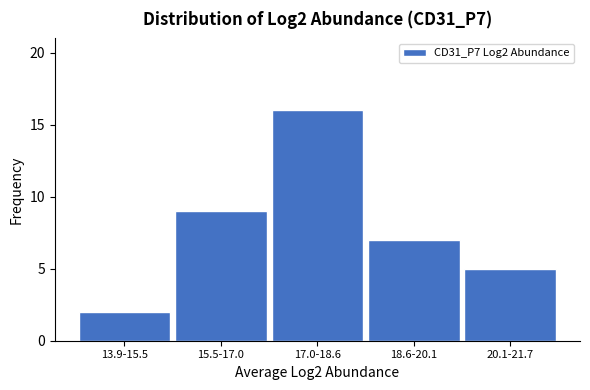

Reading left to right, what are all the values shown in this chart?

2	9	16	7	5